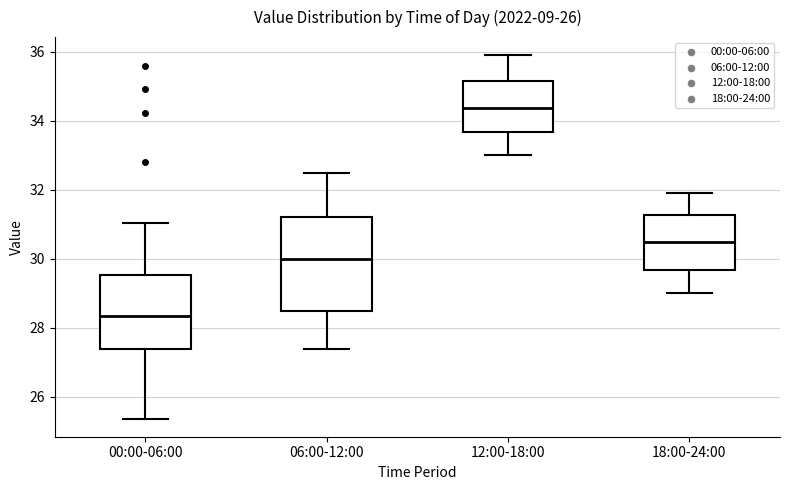

Reading left to right, transcribe this box plot: for each box, give where its median line is, the range the box spans, and where its two whiskers end, as read against the y-axis. The values are not printed on the chart, so give them approximately, as read against the axis.

00:00-06:00: median 28.4, box 27.4 to 29.6, whiskers 25.4 to 31.0
06:00-12:00: median 30.0, box 28.4 to 31.2, whiskers 27.4 to 32.6
12:00-18:00: median 34.4, box 33.6 to 35.2, whiskers 33.0 to 36.0
18:00-24:00: median 30.4, box 29.6 to 31.2, whiskers 29.0 to 32.0